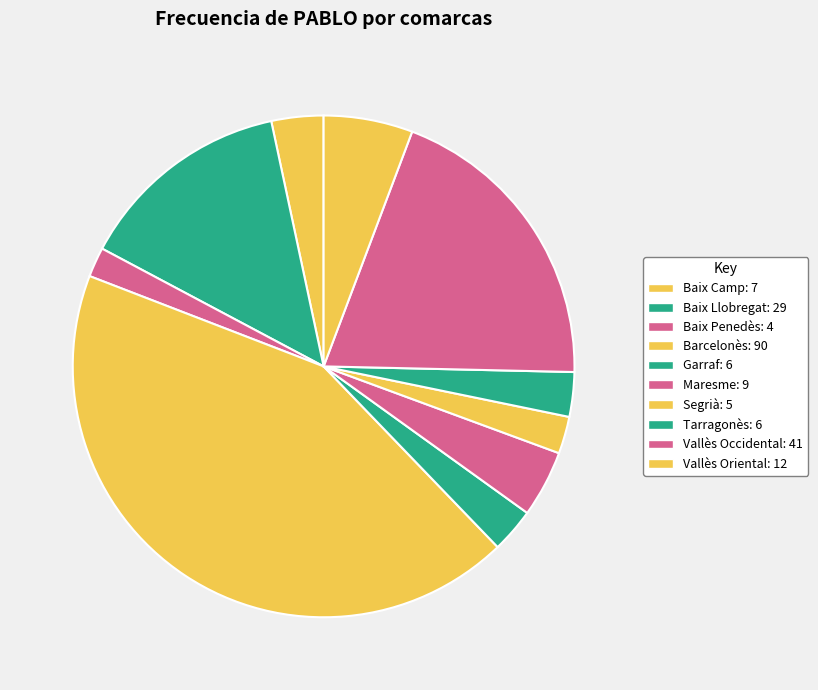

Which category has the smallest portion of the pie?

Baix Penedès